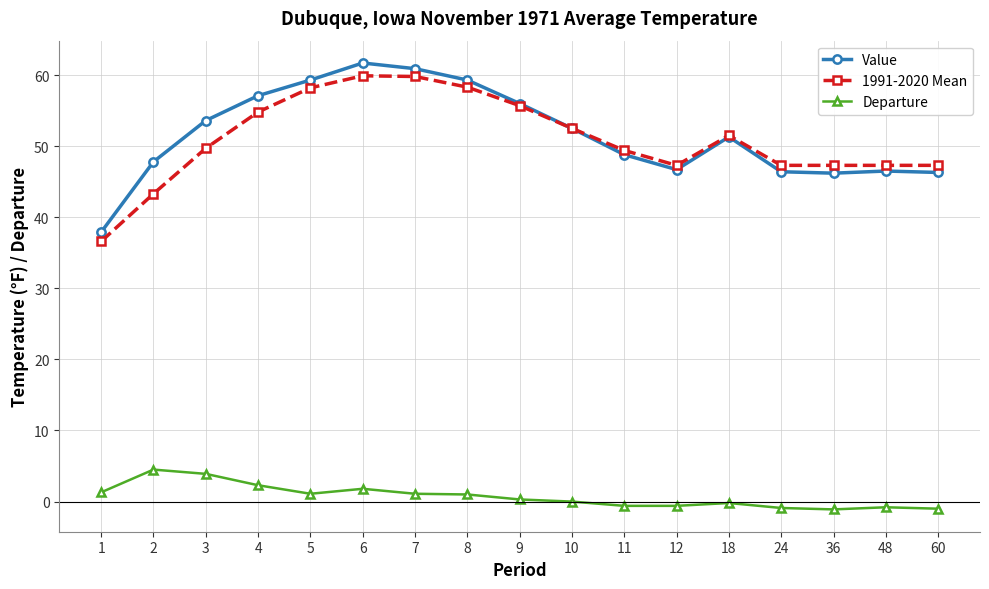

What is the total value across all series at 6?

123.4